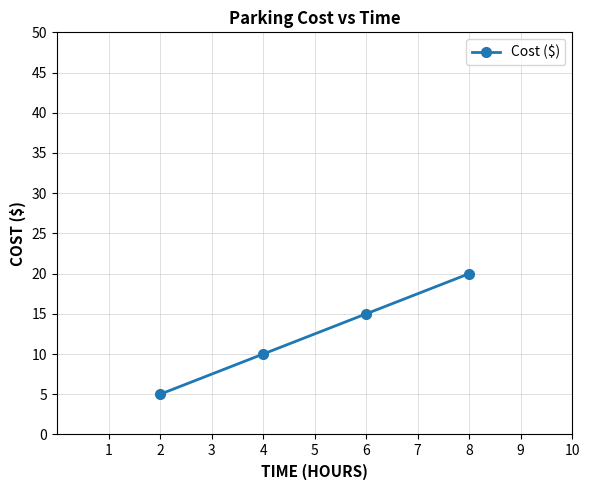

Reading left to right, what are all the values shown in this chart?

5	10	15	20